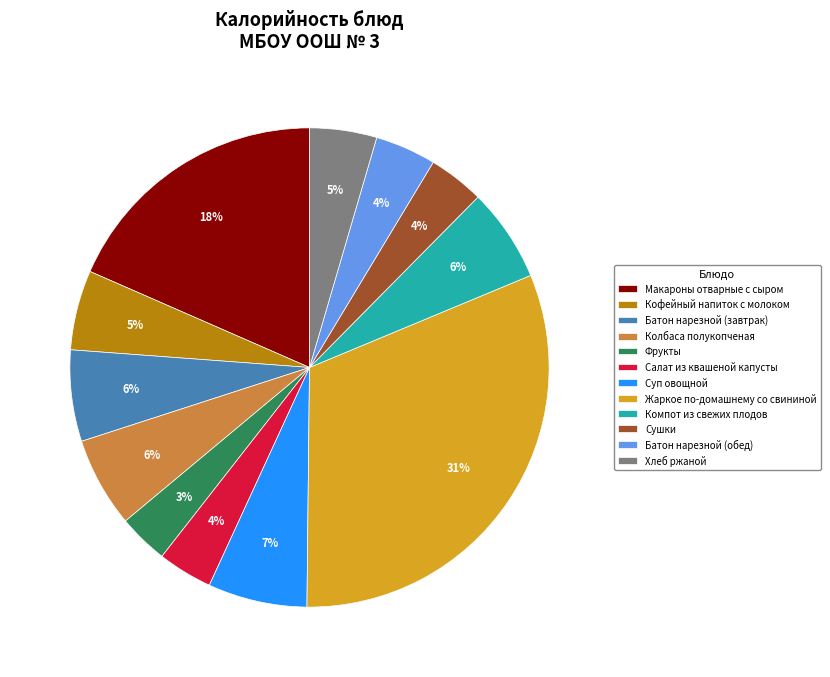

Count the number of slices in the pie.

12